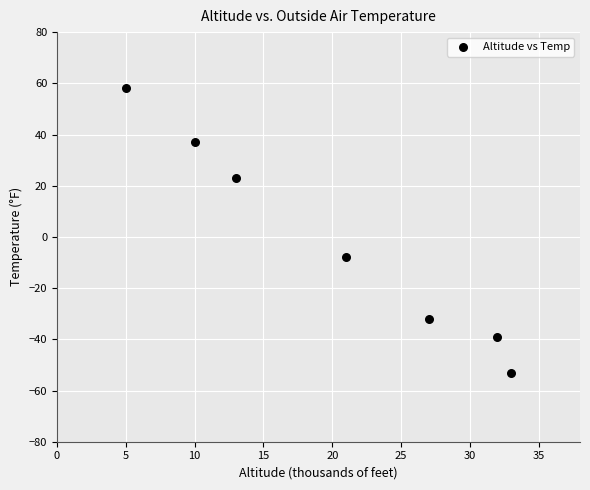

What Y value in the scatter plot is closest to 2?

-8